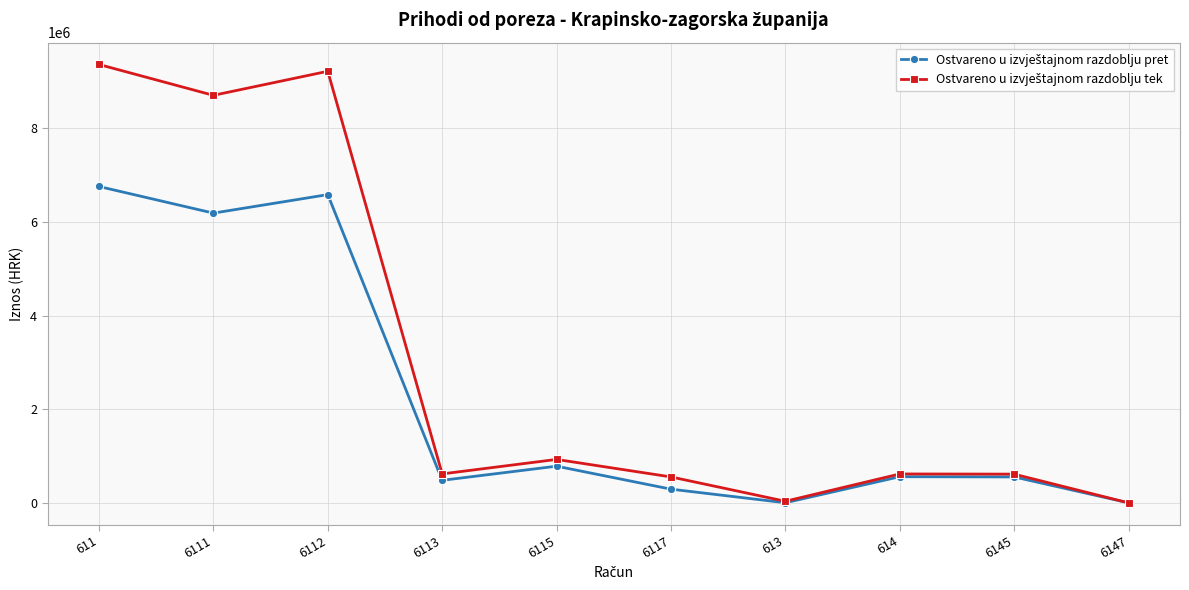

At how many categories does at least one series exceed 3154404?

3